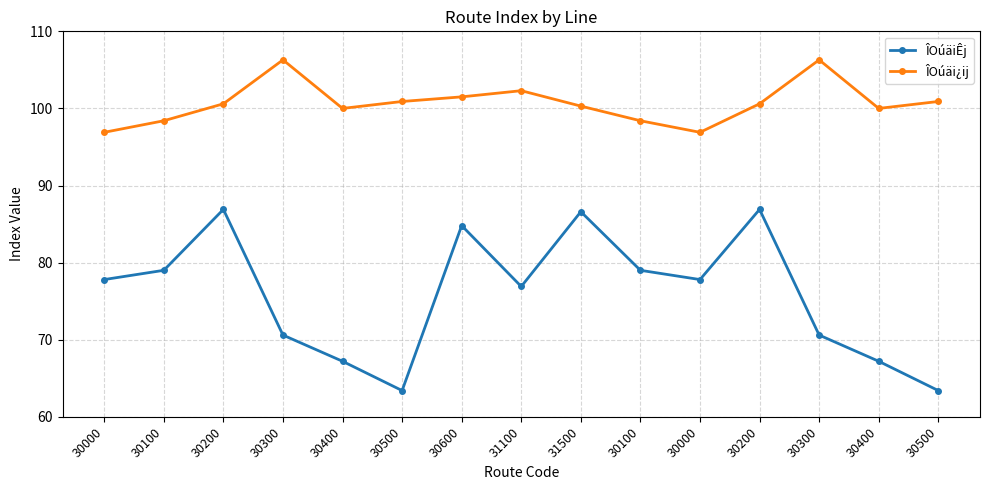

Count the number of categories in the chart.

15